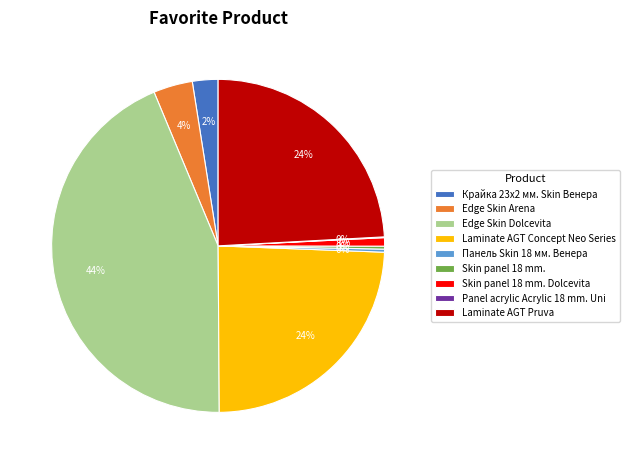

To the nearest percent, what is the average slice percentage?

11%